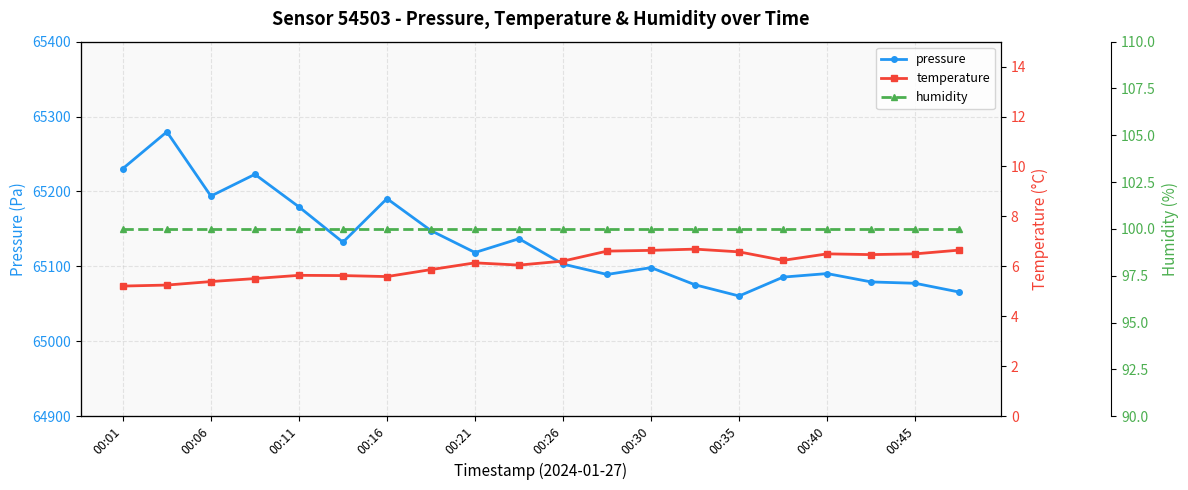

True or false: pressure has a value of 65077.4 at 00:45.

True